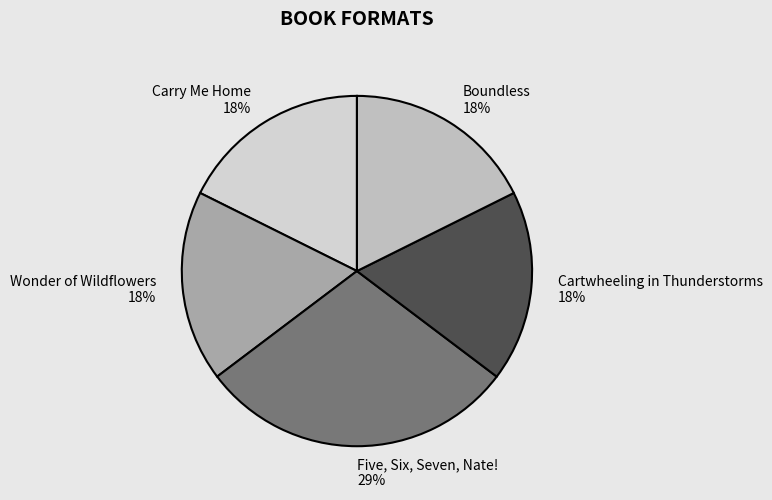

How many slices are in this pie chart?

5